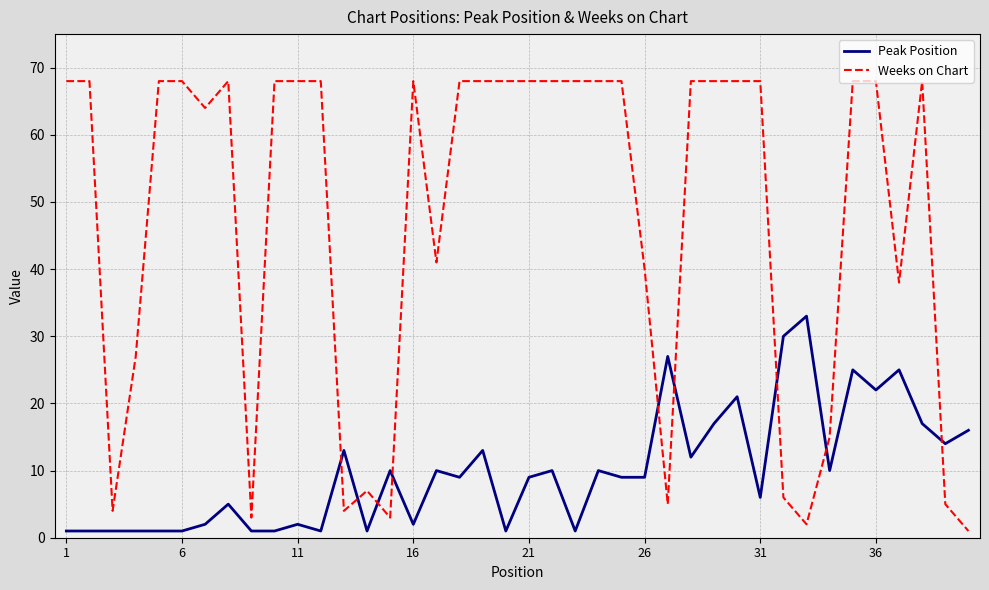

What is the greatest value displayed?

68